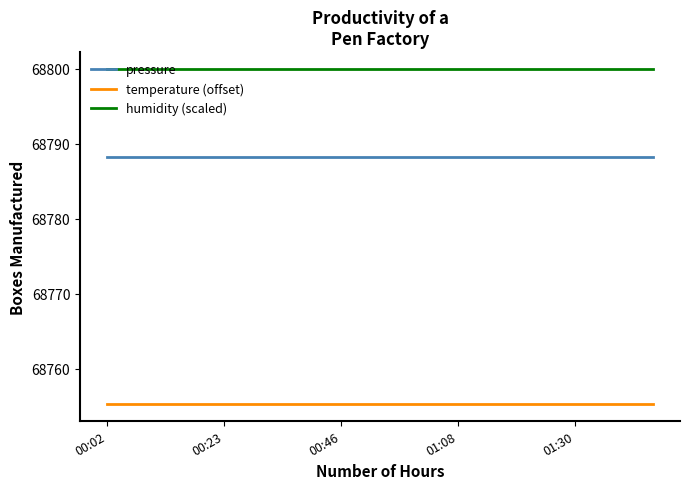

Reading right to left, transcribe all the data shown in this chart.

pressure: 68788.3	68788.3	68788.3	68788.3	68788.3	68788.3	68788.3	68788.3	68788.3	68788.3	68788.3	68788.3	68788.3	68788.3	68788.3
temperature (offset): 68755.3	68755.3	68755.3	68755.3	68755.3	68755.3	68755.3	68755.3	68755.3	68755.3	68755.3	68755.3	68755.3	68755.3	68755.3
humidity (scaled): 68800.0	68800.0	68800.0	68800.0	68800.0	68800.0	68800.0	68800.0	68800.0	68800.0	68800.0	68800.0	68800.0	68800.0	68800.0